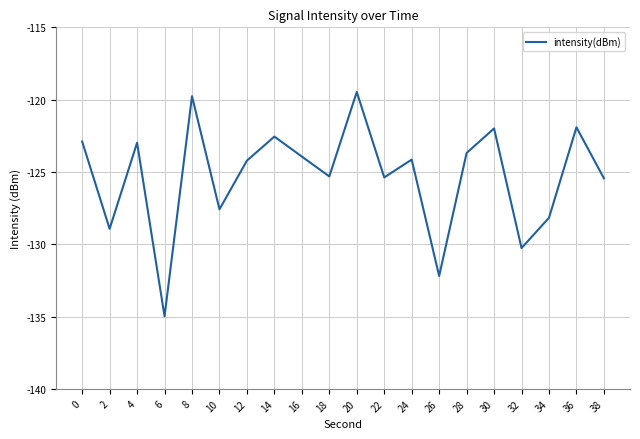

Which label corresponds to the smallest value in the chart?

6